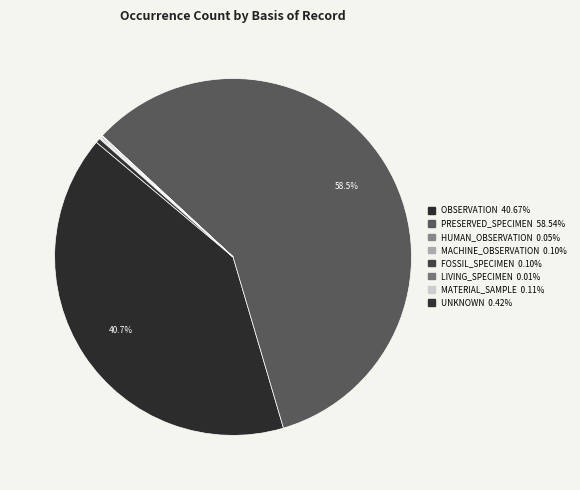

The MACHINE_OBSERVATION slice represents 12% of the pie. True or false?

False